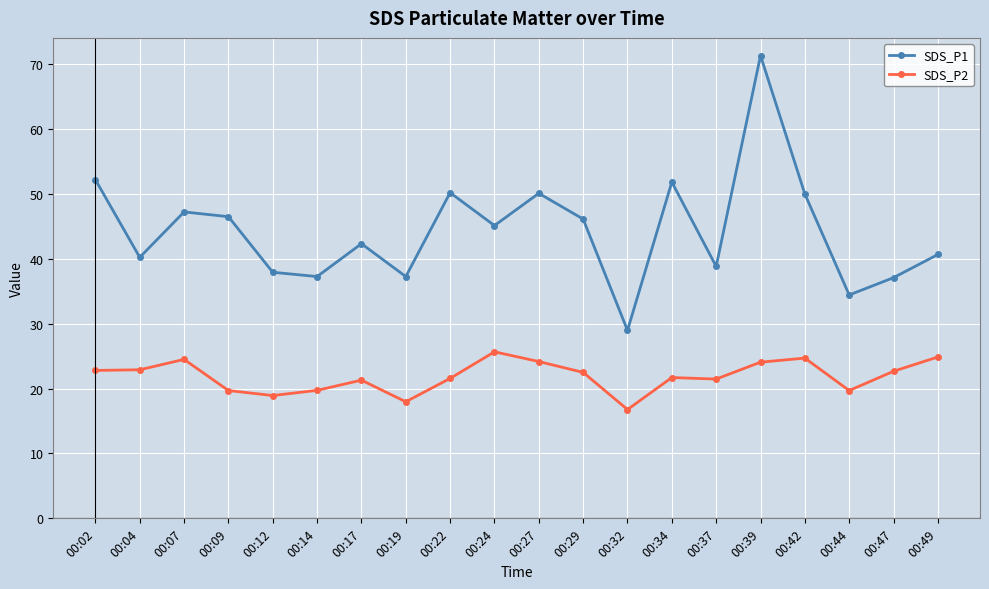

Rank the series at 00:44 from lowest to highest value.

SDS_P2, SDS_P1